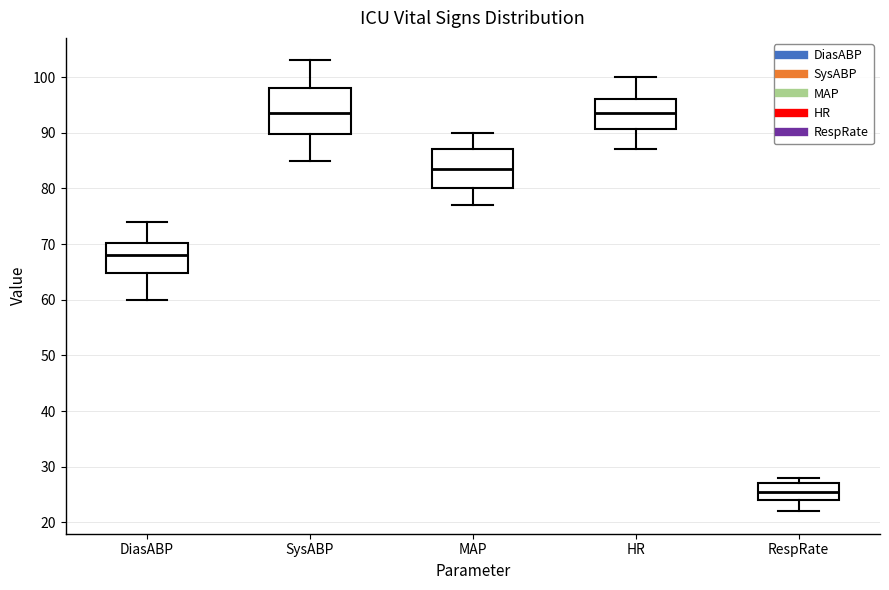

Comparing the boxes themselves (not the whiskers), which one is the tallest?

SysABP